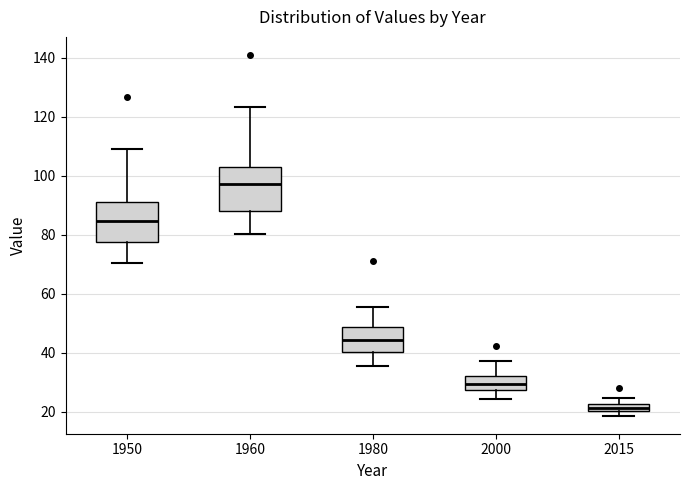

Which box's median line is the highest?

1960